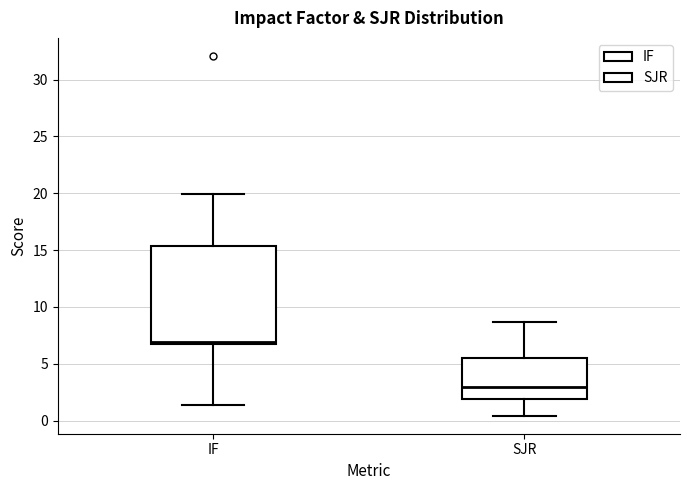

Where is the lower edge of the box for IF on the y-axis? The values are not printed on the chart, so give them approximately, as read against the axis.

6.5